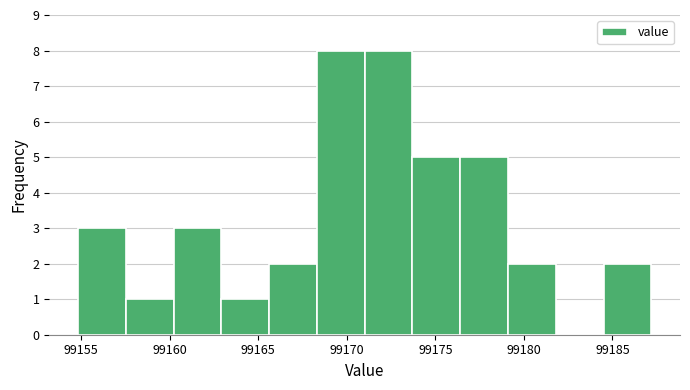

How tall is the bar that spans 99173.5 to 99176.5 on the x-axis? Neither the bar edges nor the heights are printed on the chart, so give them approximately, as read against the axes.

5